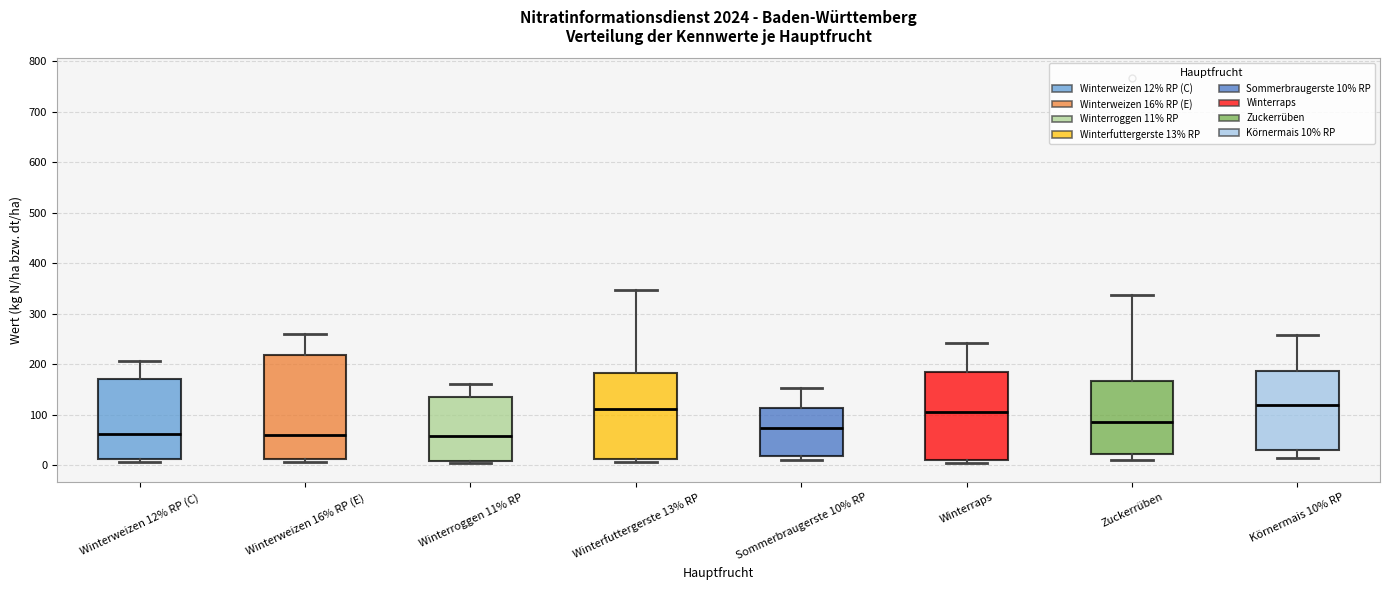

Comparing the boxes themselves (not the whiskers), which one is the tallest?

Winterweizen 16% RP (E)